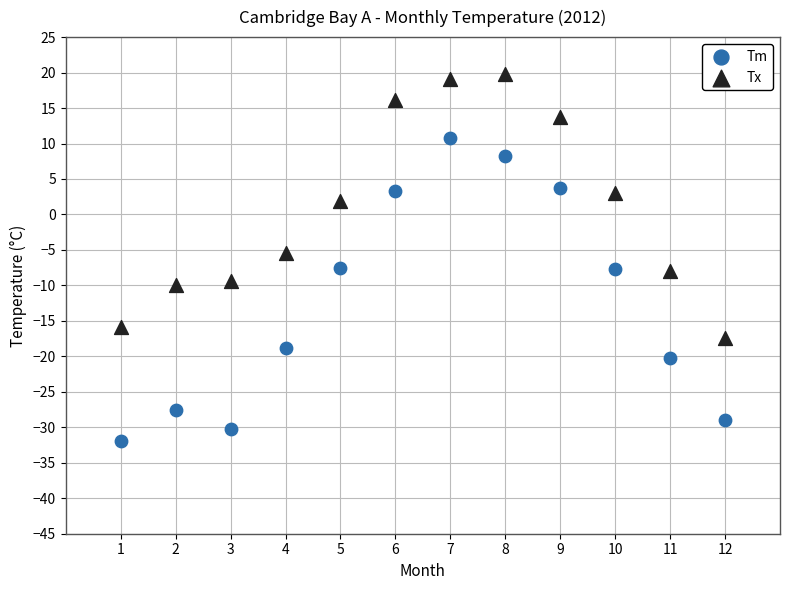

What are all the series names shown in the legend?

Tm, Tx